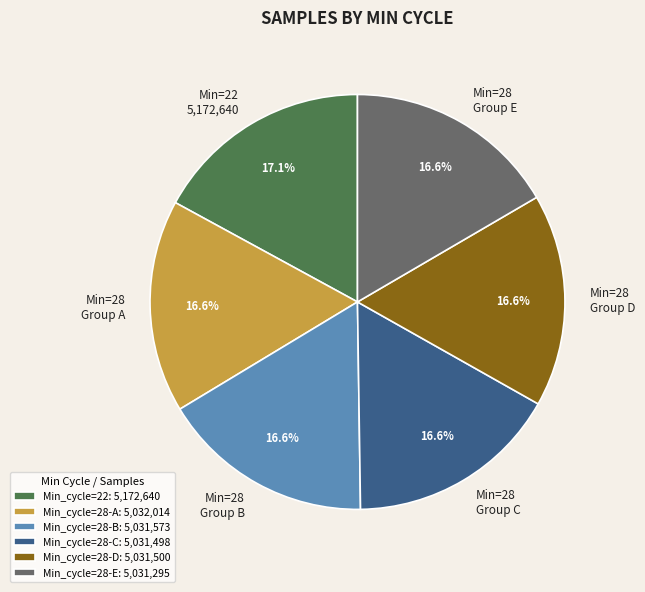

Does any single category account for the majority?

No